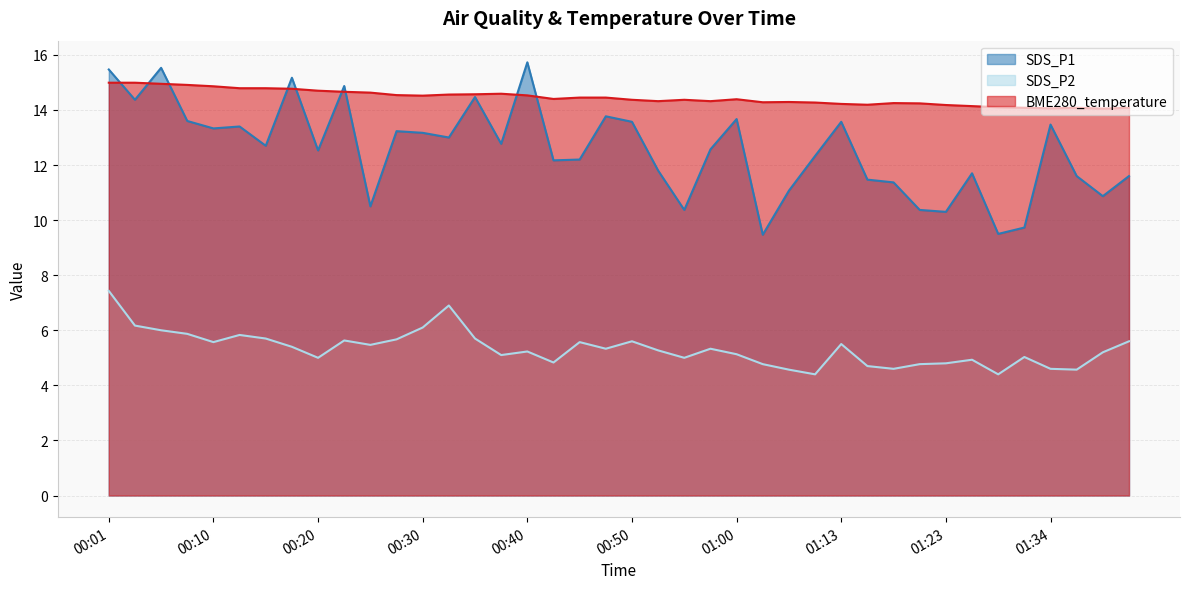

What is the approximate value of SDS_P1 at 00:08?

13.6